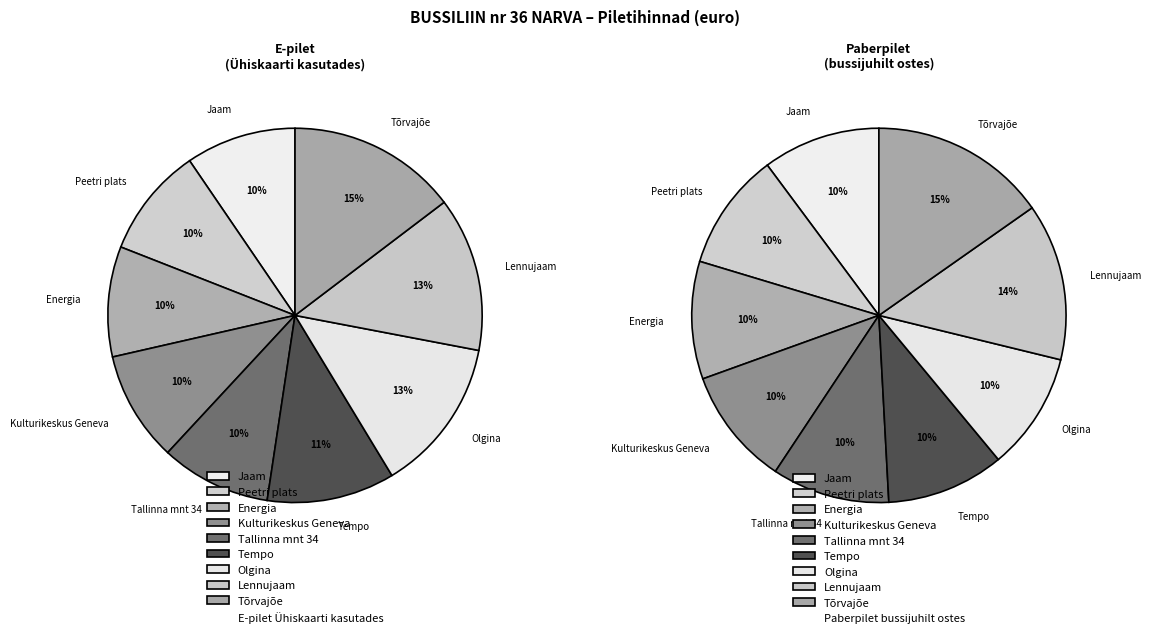

Does Peeterristi represent more than half of the total?

No